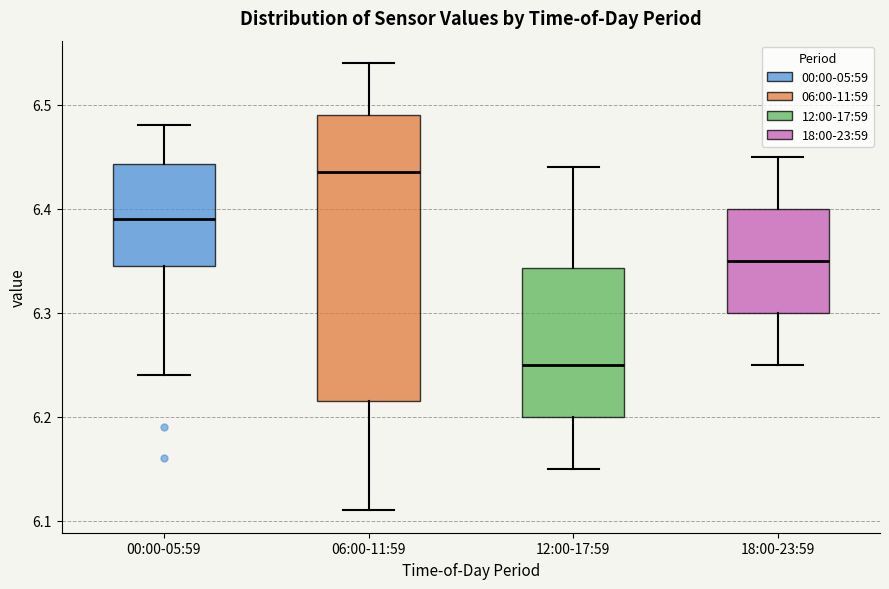

Comparing the boxes themselves (not the whiskers), which one is the tallest?

06:00-11:59